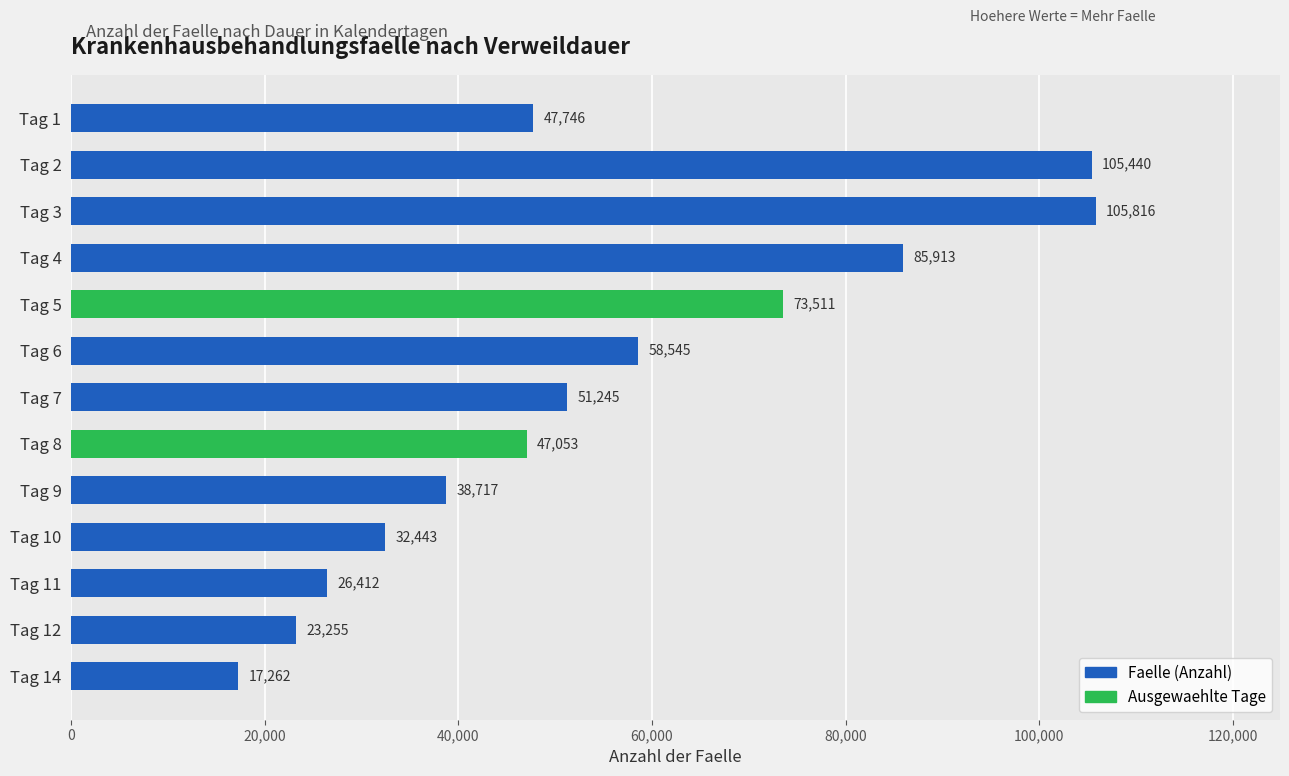

Between Tag 14 and Tag 1, which is larger?

Tag 1